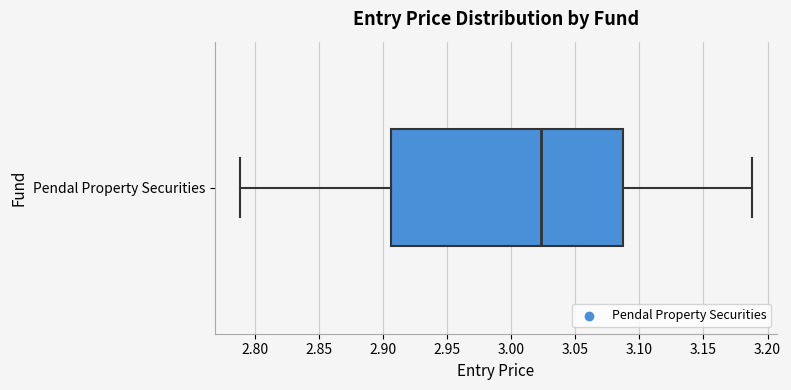

Transcribe this box plot: give where the median line is, the range the box spans, and where the two whiskers end, as read against the x-axis. The values are not printed on the chart, so give them approximately, as read against the axis.

median 3.025, box 2.905 to 3.085, whiskers 2.790 to 3.190